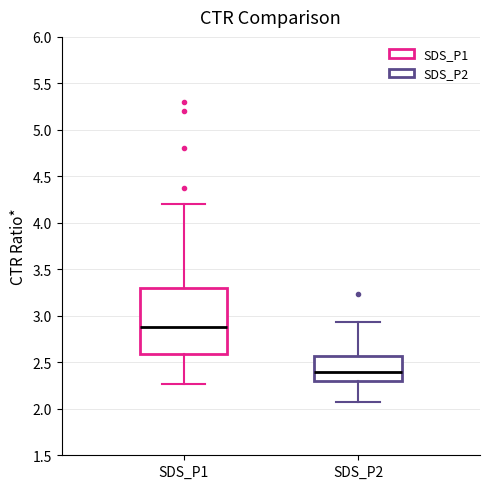

Reading left to right, read every box against the y-axis: the position of its median line, the range the box covers, and the ends of its whiskers. The values are not printed on the chart, so give them approximately, as read against the axis.

SDS_P1: median 2.90, box 2.60 to 3.30, whiskers 2.25 to 4.20
SDS_P2: median 2.40, box 2.30 to 2.55, whiskers 2.05 to 2.95